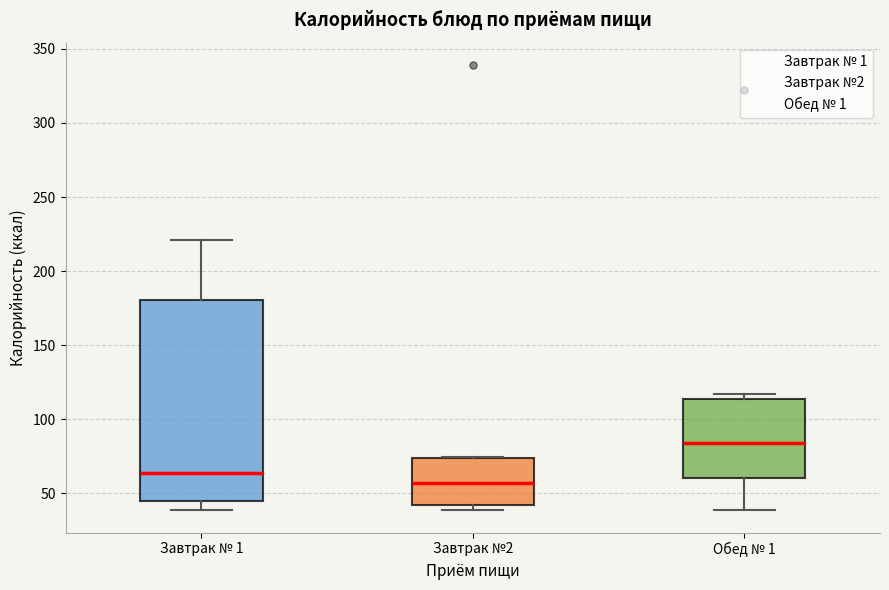

Reading left to right, transcribe this box plot: for each box, give where its median line is, the range the box spans, and where its two whiskers end, as read against the y-axis. The values are not printed on the chart, so give them approximately, as read against the axis.

Завтрак № 1: median 65, box 45 to 180, whiskers 40 to 220
Завтрак №2: median 55, box 40 to 75, whiskers 40 (just below the box's lower edge) to 75
Обед № 1: median 85, box 60 to 115, whiskers 40 to 115 (just above the box's upper edge)